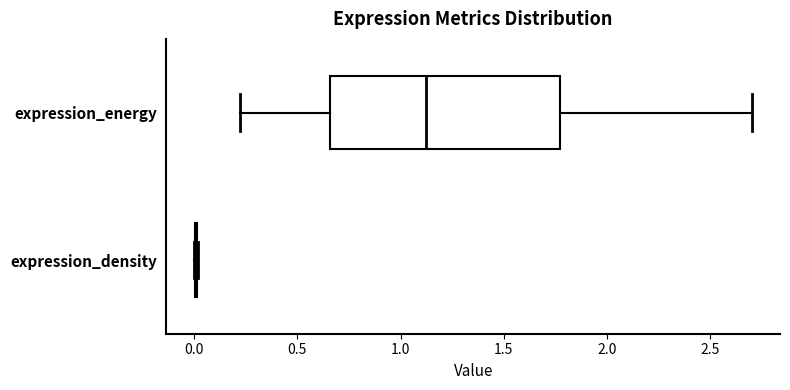

Reading bottom to top, transcribe this box plot: for each box, give where its median line is, the range the box spans, and where its two whiskers end, as read against the x-axis. The values are not printed on the chart, so give them approximately, as read against the axis.

expression_density: box collapsed to a line at 0.00, whiskers 0.00 to 0.00
expression_energy: median 1.10, box 0.65 to 1.75, whiskers 0.20 to 2.70